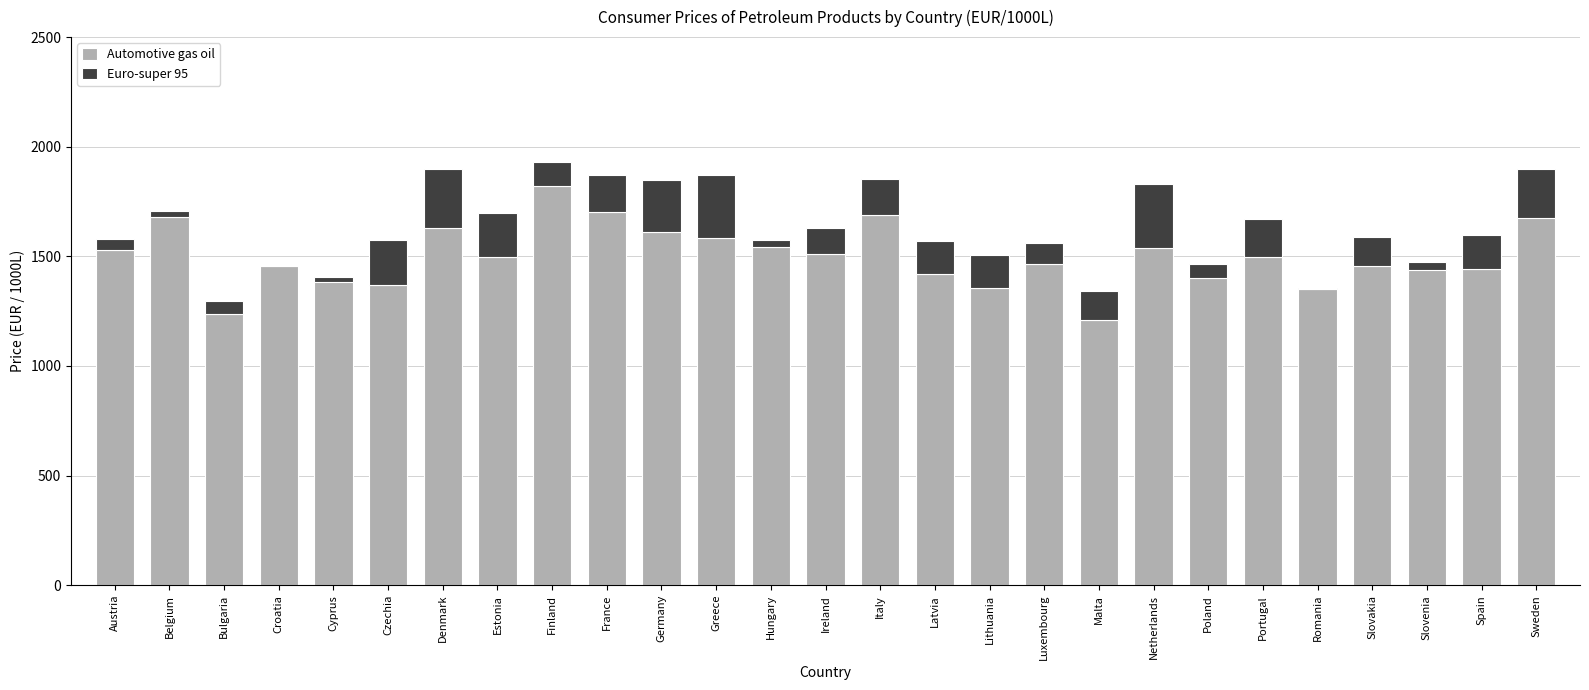

What value does the Euro-super 95 series have at Italy?

162.1